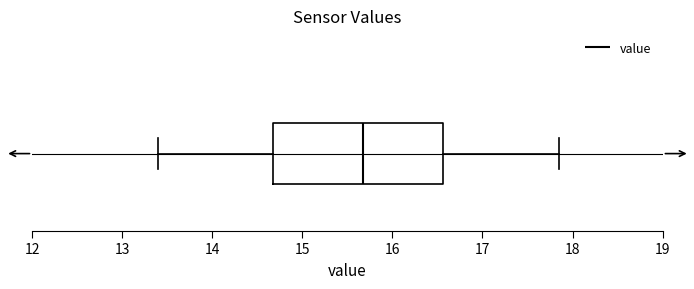

Read this box plot against the x-axis: the position of the median line, the range covered by the box, and the ends of both whiskers. The values are not printed on the chart, so give them approximately, as read against the axis.

median 15.7, box 14.7 to 16.6, whiskers 13.4 to 17.9